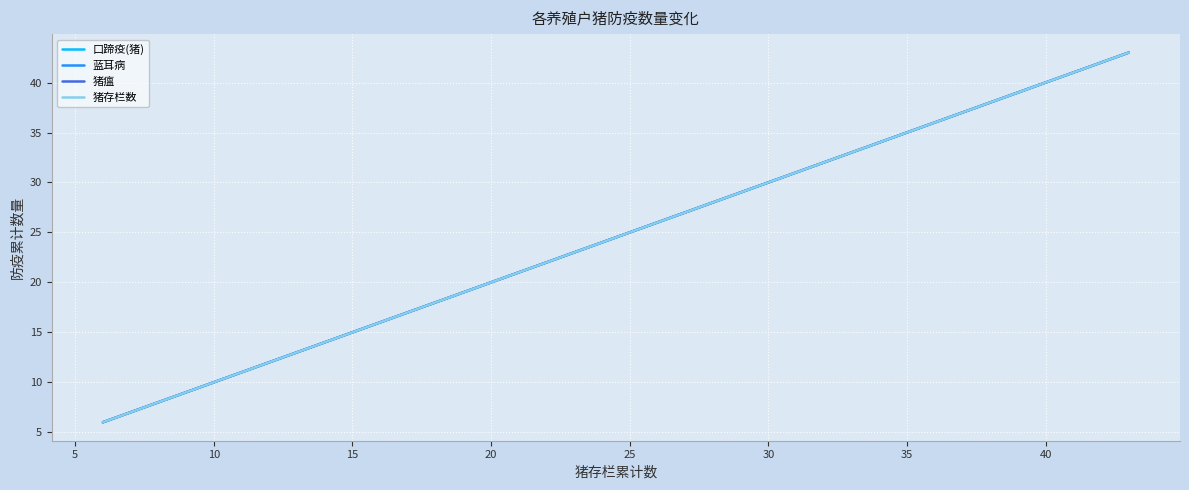

Does the chart have visible grid lines?

Yes